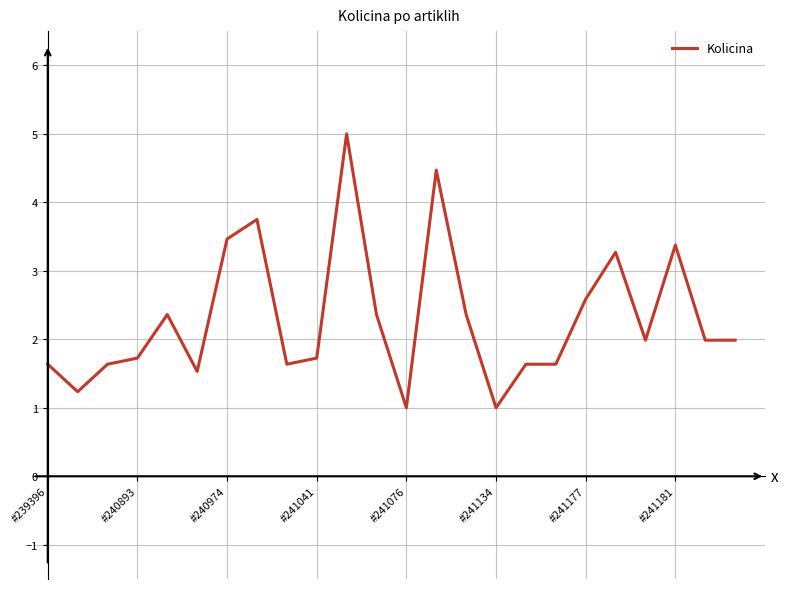

What is the maximum value shown in the chart?

5.0